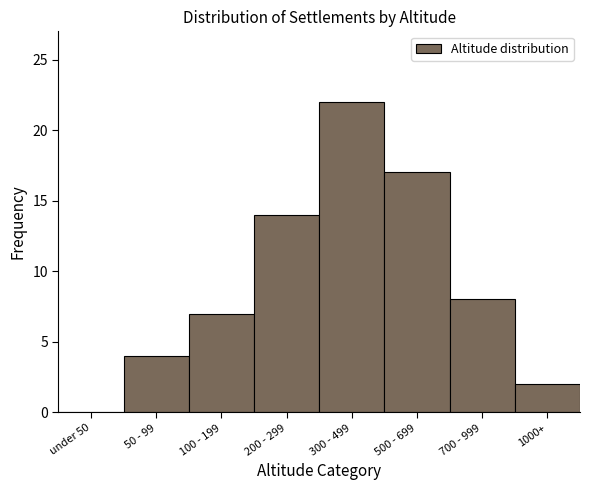

Reading left to right, list all the values displayed in this chart.

under 50=0	50 - 99=4	100 - 199=7	200 - 299=14	300 - 499=22	500 - 699=17	700 - 999=8	1000+=2